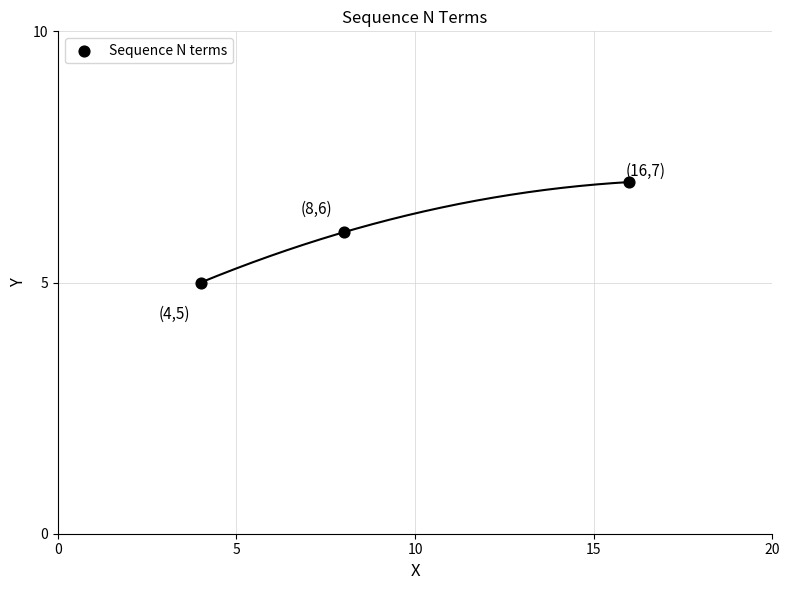

What is the average Y value?

6